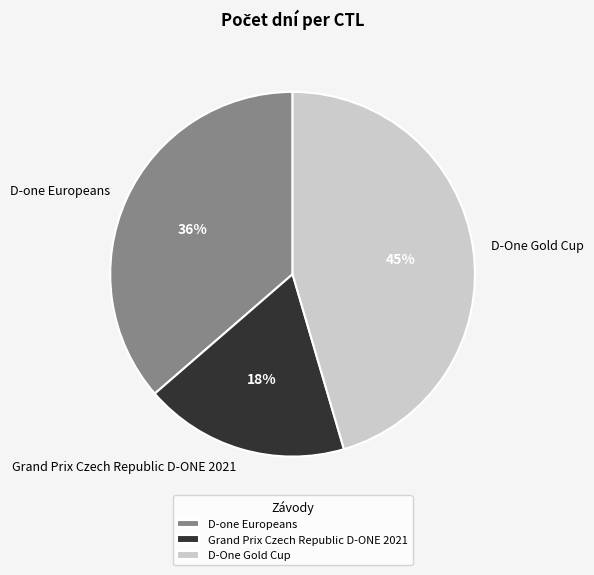

Which has a higher value, D-One Gold Cup or Grand Prix Czech Republic D-ONE 2021?

D-One Gold Cup